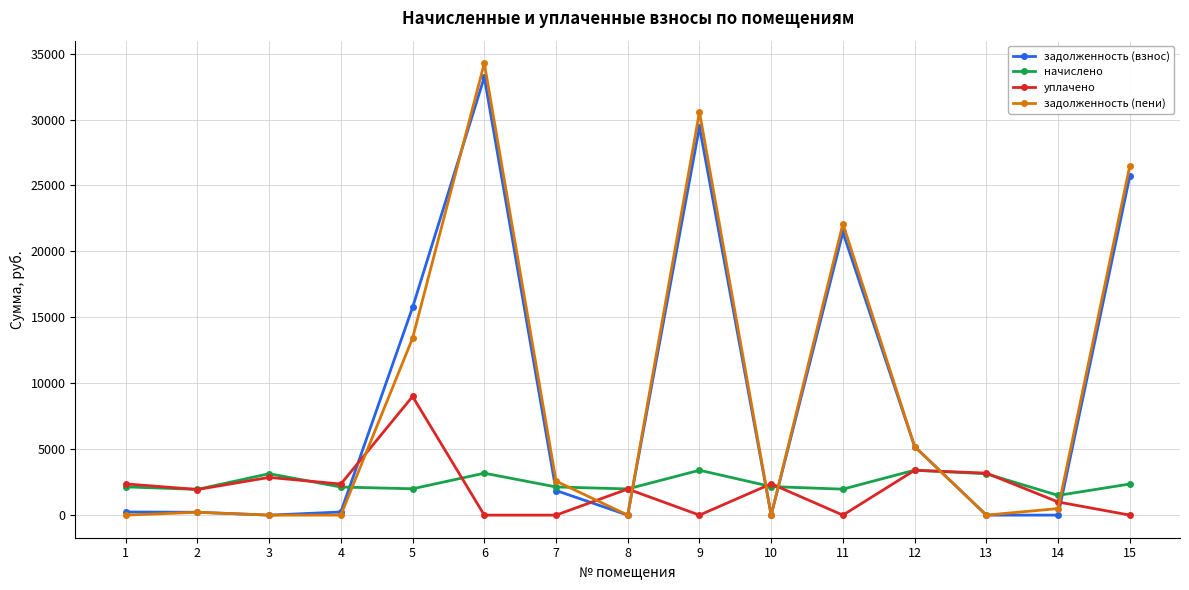

Where does the начислено series first go above 2142?

1